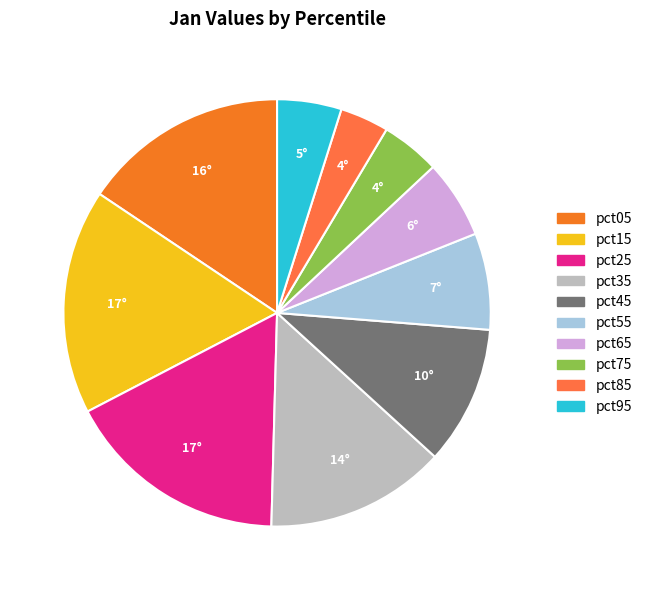

How many slices are in this pie chart?

10